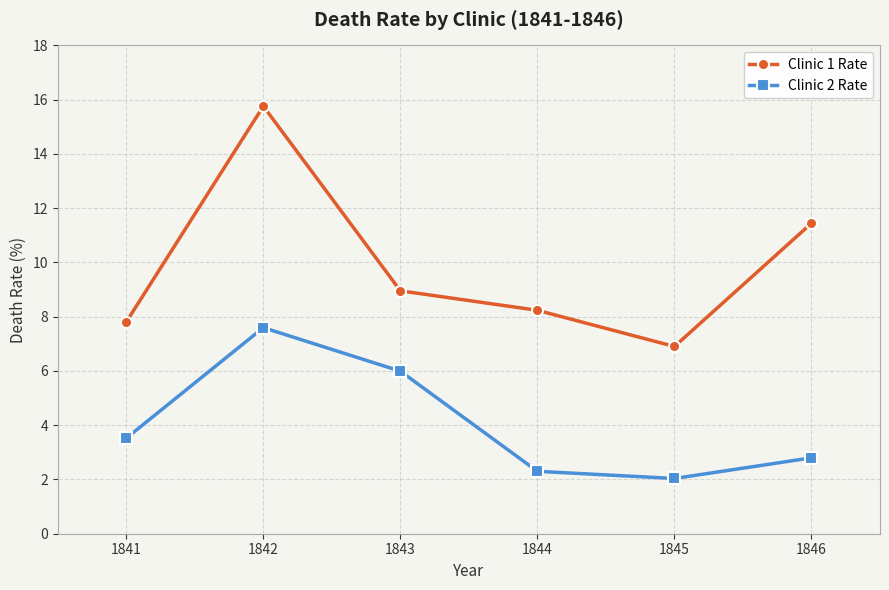

Rank the categories by Clinic 1 Rate value from highest to lowest.

1842, 1846, 1843, 1844, 1841, 1845